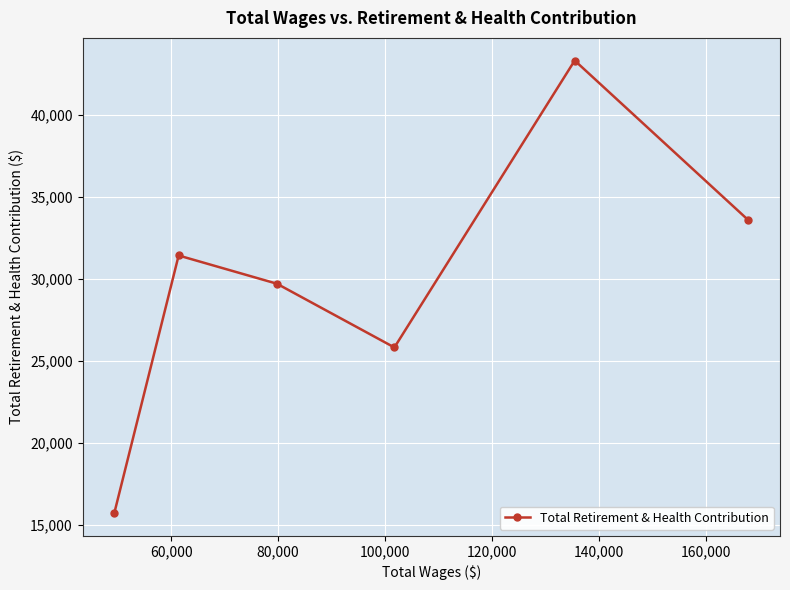

What is the minimum value shown in the chart?

15709